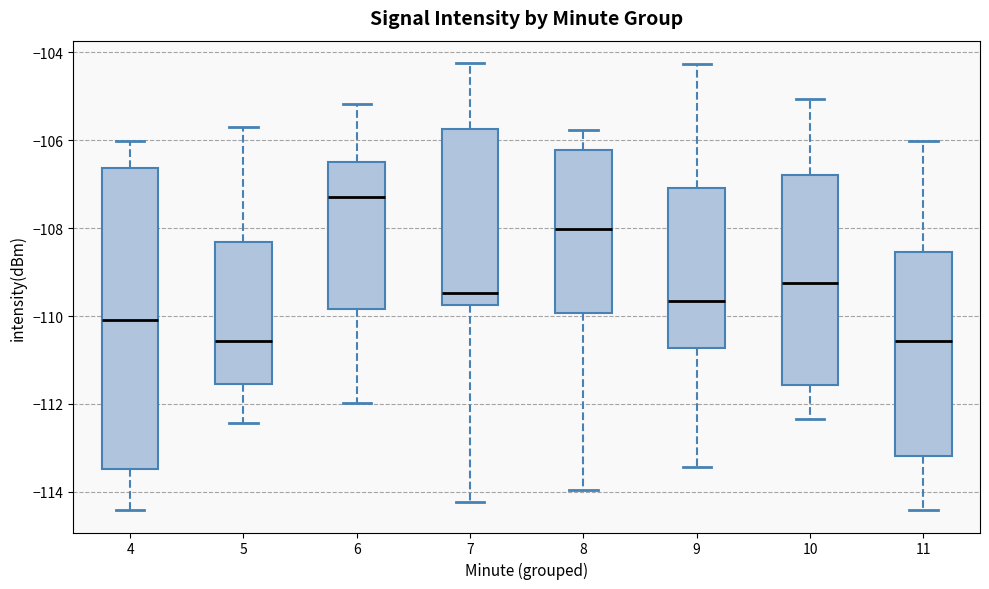

Which box is the tallest, from its lower edge to its upper edge?

4